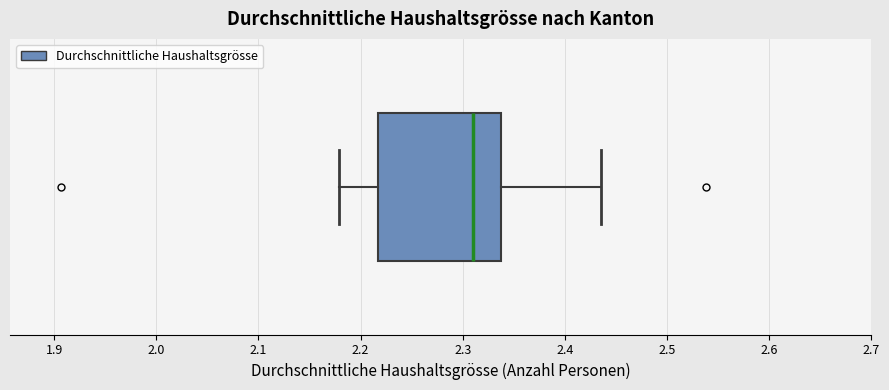

Transcribe this box plot: give where the median line is, the range the box spans, and where the two whiskers end, as read against the x-axis. The values are not printed on the chart, so give them approximately, as read against the axis.

median 2.31, box 2.22 to 2.34, whiskers 2.18 to 2.44